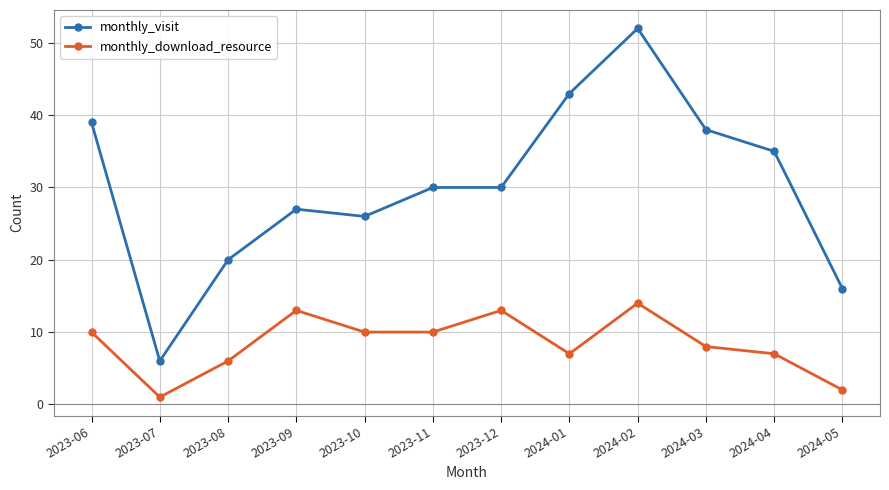

Which series has the largest total across all categories?

monthly_visit